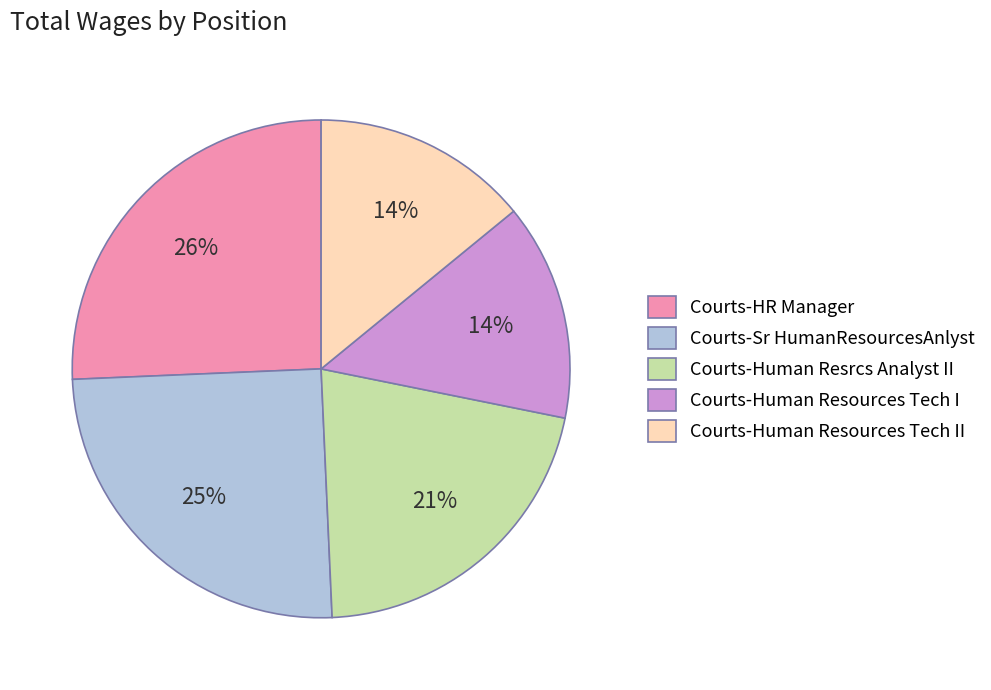

Do Courts-Human Resrcs Analyst II and Courts-Human Resources Tech II together represent more than half of the pie?

No